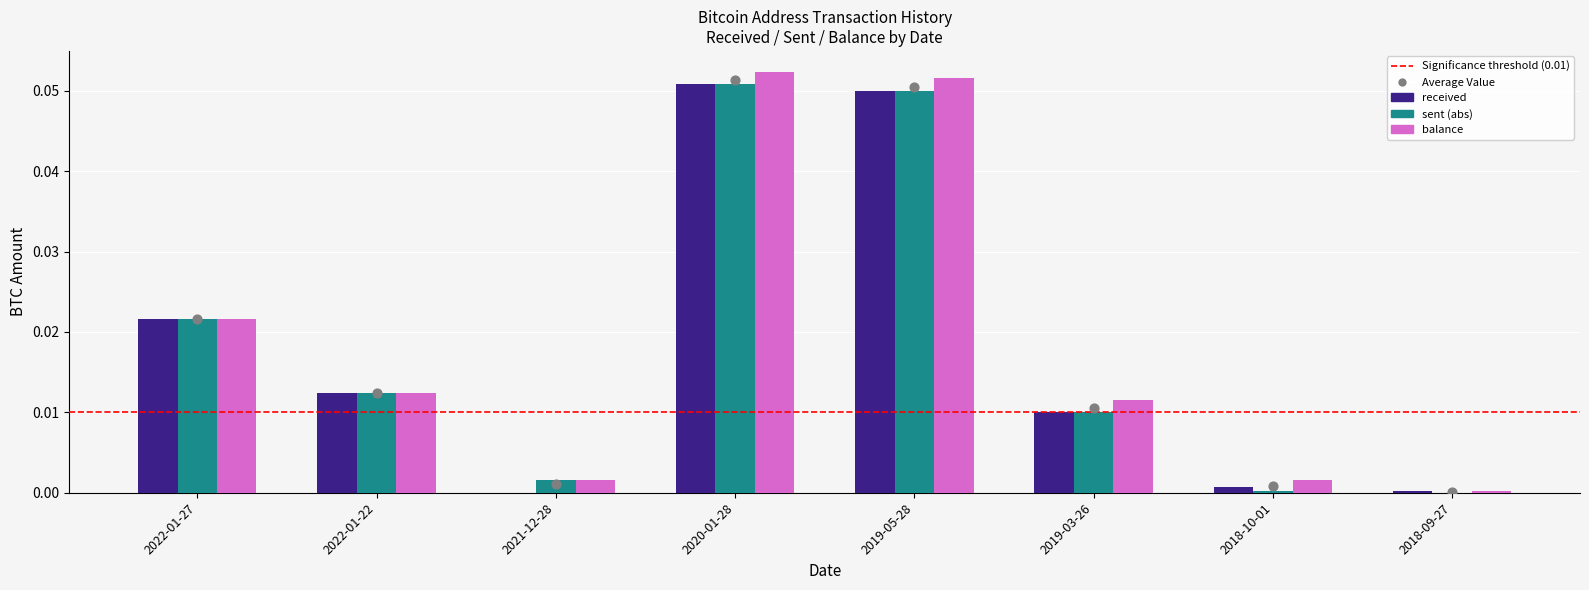

Which series has the largest total across all categories?

balance